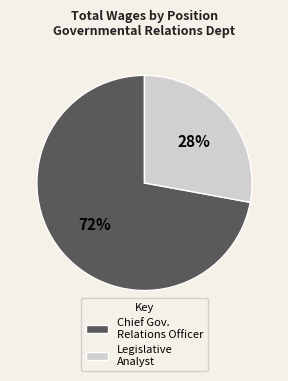

To the nearest percent, what is the difference between the largest and smallest slice percentages?

44%